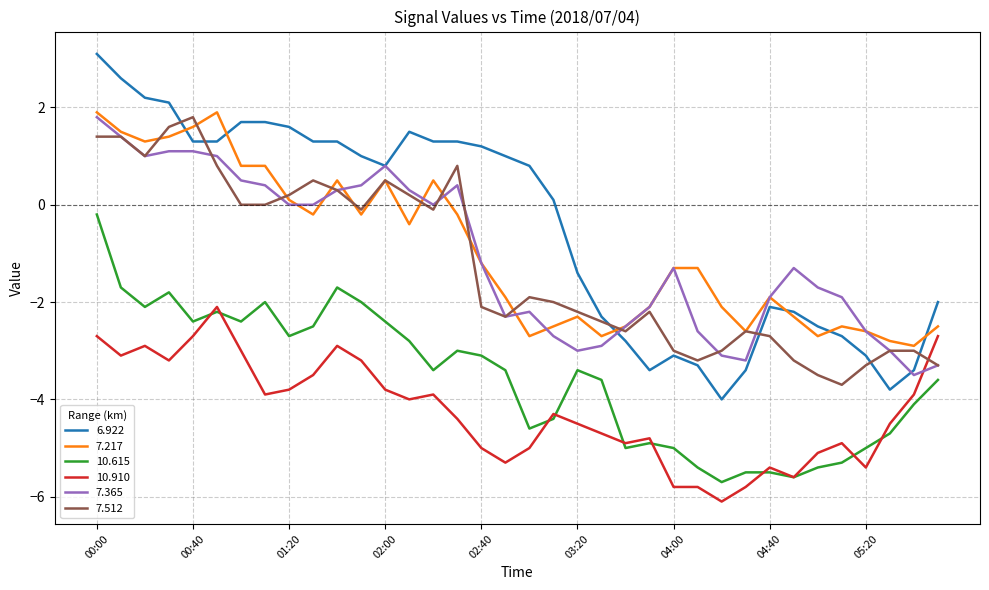

Which series has the largest range (max minus min)?

6.922